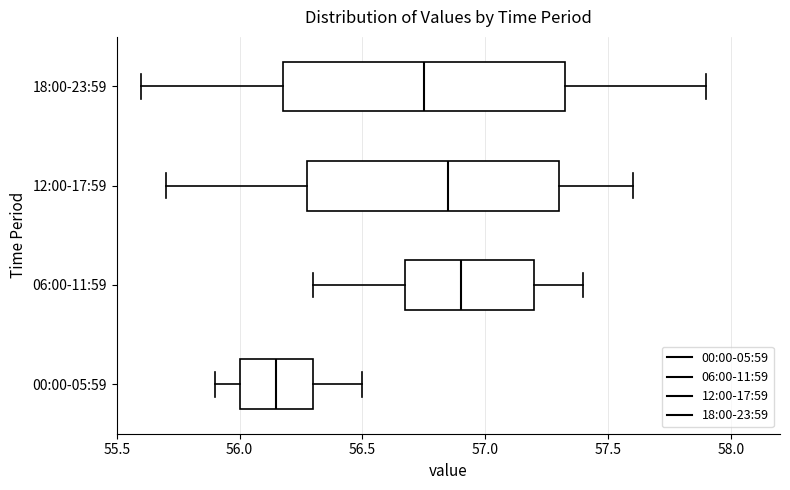

Which box has the furthest to the right median line?

06:00-11:59